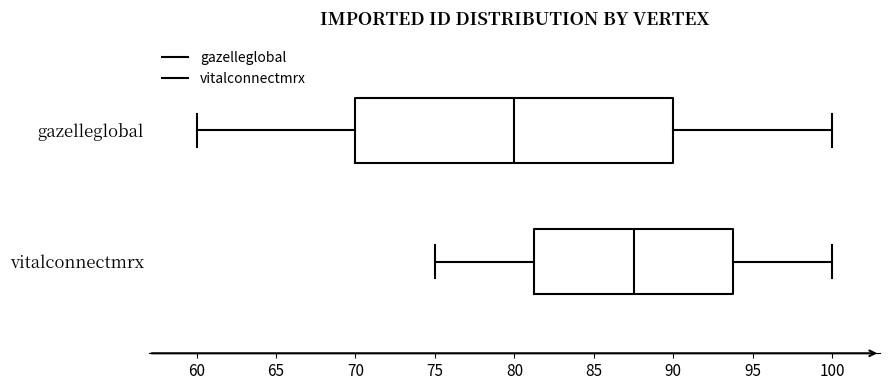

Reading bottom to top, read every box against the x-axis: the position of its median line, the range the box covers, and the ends of its whiskers. The values are not printed on the chart, so give them approximately, as read against the axis.

vitalconnectmrx: median 87.5, box 81.5 to 94.0, whiskers 75.0 to 100.0
gazelleglobal: median 80.0, box 70.0 to 90.0, whiskers 60.0 to 100.0